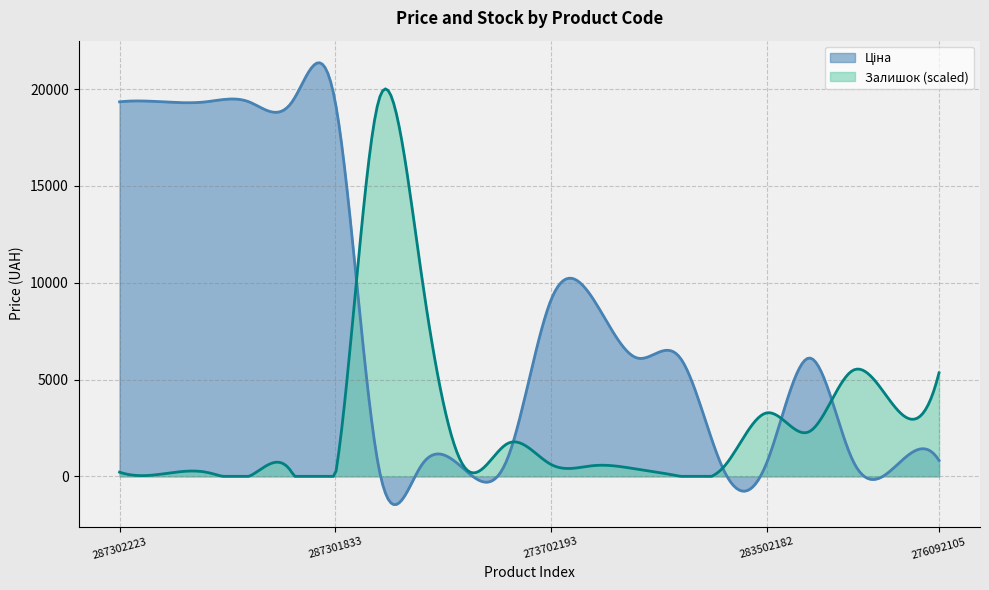

At which category is the sum across all series the highest?

287302223